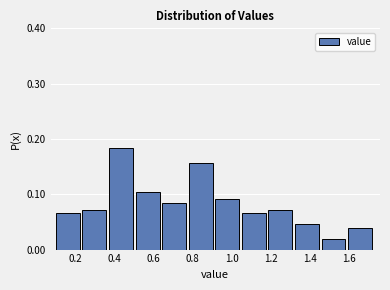

Reading left to right, transcribe this chart: for each bar, give the range it covers on the x-axis and its height. Neither the bar edges nor the heights are printed on the chart, so give them approximately, as read against the axes.

0.10 to 0.24: 0.07
0.24 to 0.38: 0.07
0.38 to 0.50: 0.18
0.50 to 0.64: 0.10
0.64 to 0.78: 0.08
0.78 to 0.92: 0.16
0.92 to 1.06: 0.09
1.06 to 1.18: 0.07
1.18 to 1.32: 0.07
1.32 to 1.46: 0.05
1.46 to 1.60: 0.02
1.60 to 1.74: 0.04